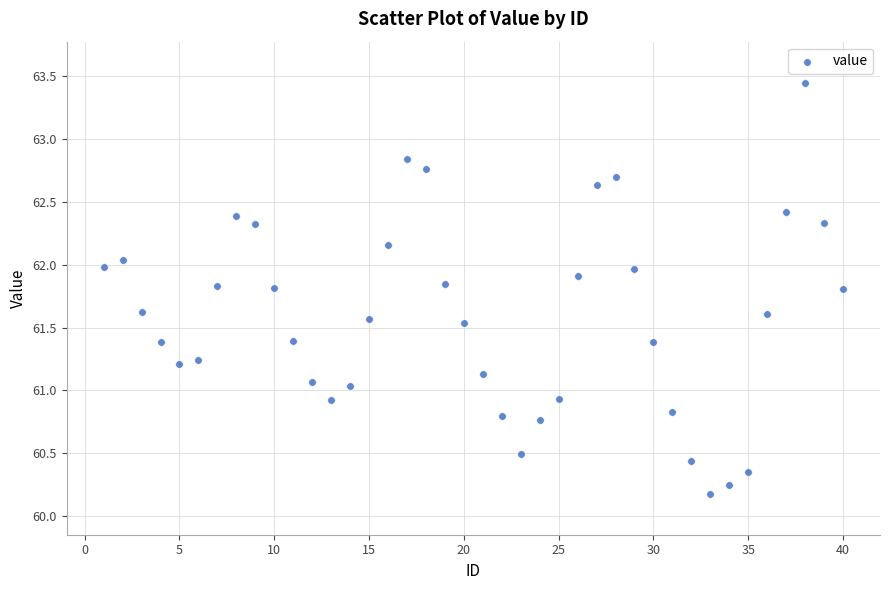

What is the range of Y values (max minus min)?

3.3